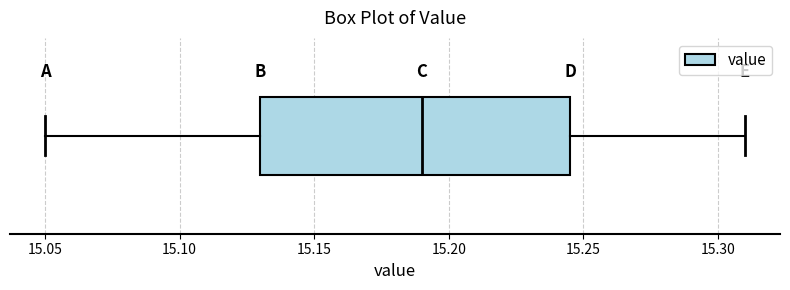

Transcribe this box plot: give where the median line is, the range the box spans, and where the two whiskers end, as read against the x-axis. The values are not printed on the chart, so give them approximately, as read against the axis.

median 15.190, box 15.130 to 15.245, whiskers 15.050 to 15.310